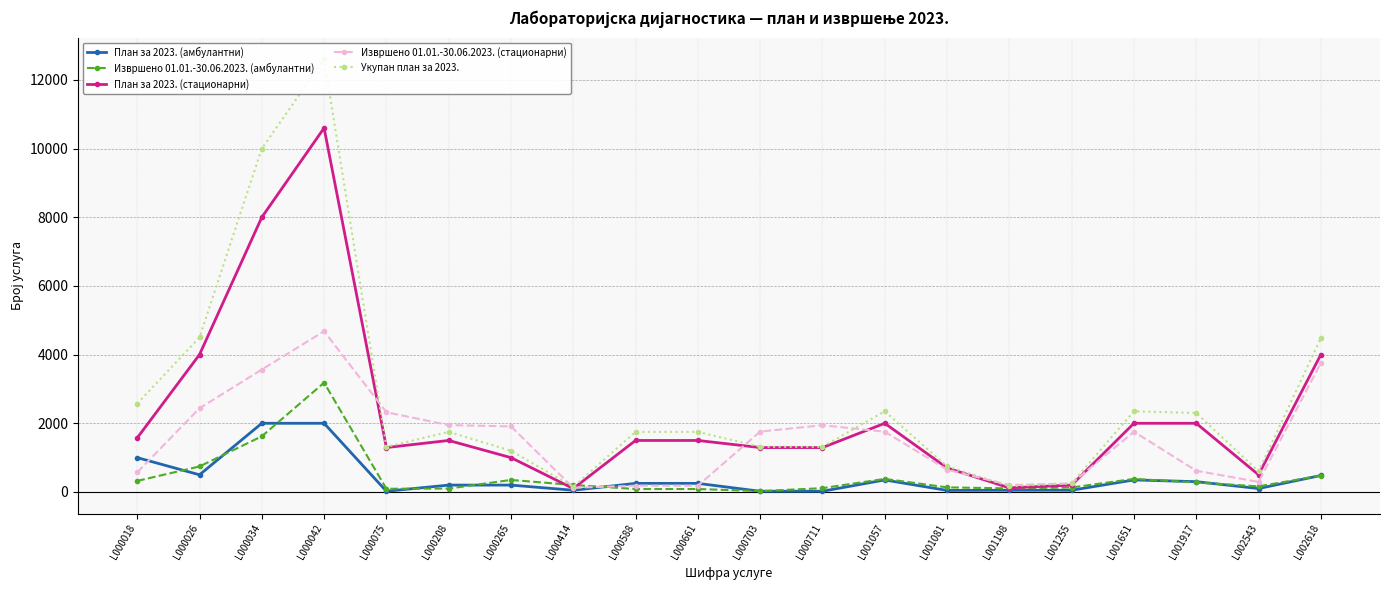

What is the total value across all series at L001198?

644